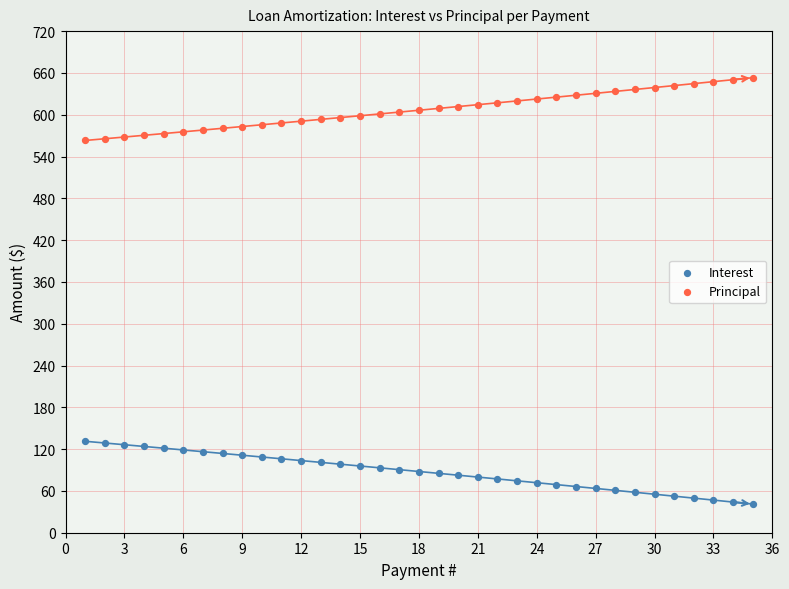

Which series contains the lowest Y value?

Interest